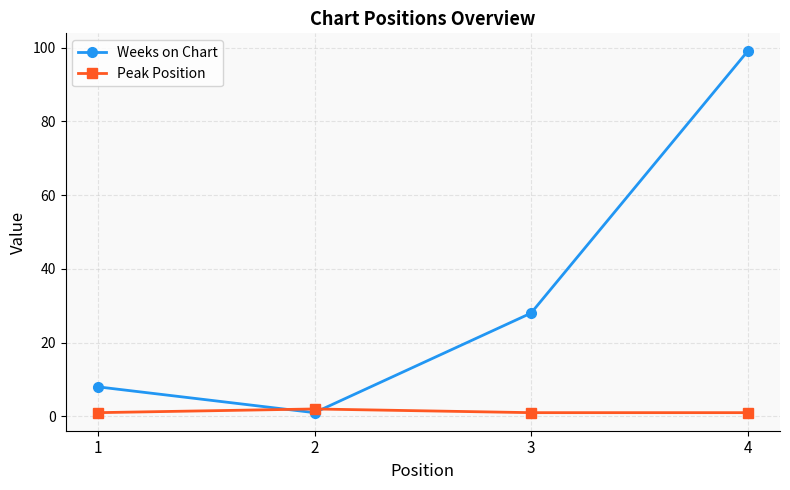

How many lines are shown in the chart?

2